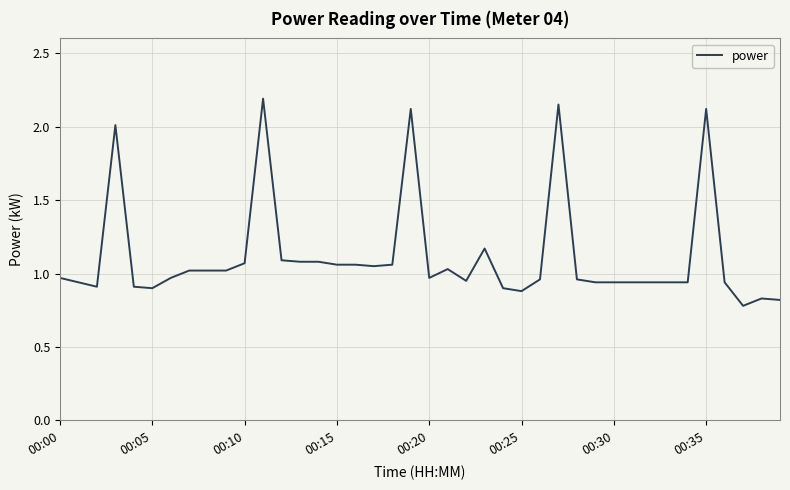

What is the greatest value displayed?

2.2